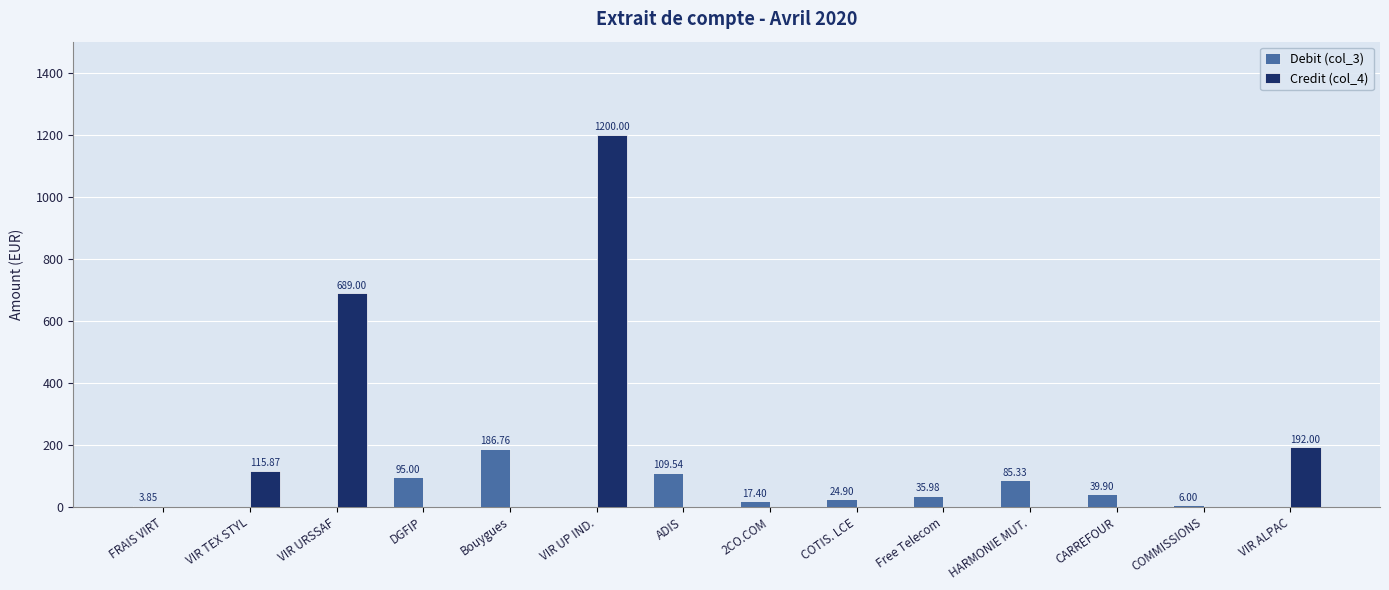

At which category is the sum across all series the highest?

VIR UP IND.